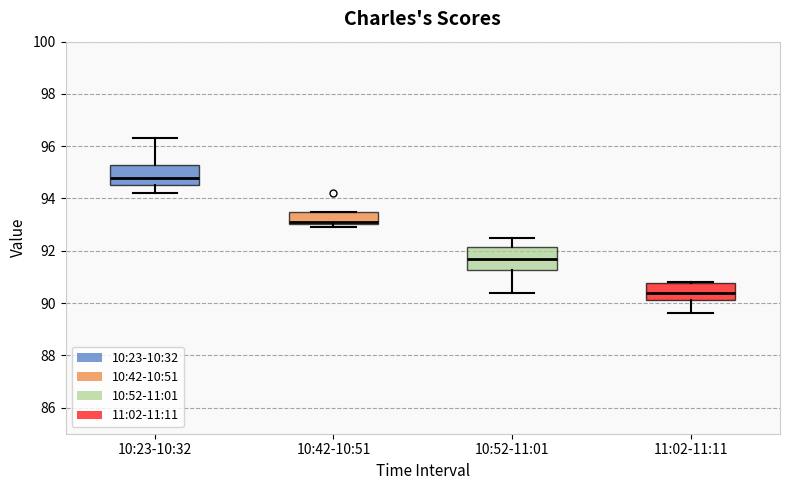

Reading left to right, read every box against the y-axis: the position of its median line, the range the box covers, and the ends of its whiskers. The values are not printed on the chart, so give them approximately, as read against the axis.

10:23-10:32: median 94.8, box 94.6 to 95.2, whiskers 94.2 to 96.4
10:42-10:51: median 93.2, box 93.0 to 93.4, whiskers 93.0 (just below the box's lower edge) to 93.6
10:52-11:01: median 91.8, box 91.2 to 92.2, whiskers 90.4 to 92.6
11:02-11:11: median 90.4, box 90.2 to 90.8, whiskers 89.6 to 90.8